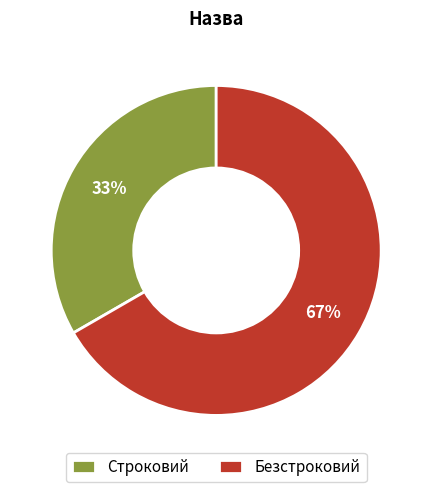

Is there a majority slice in this chart?

Yes